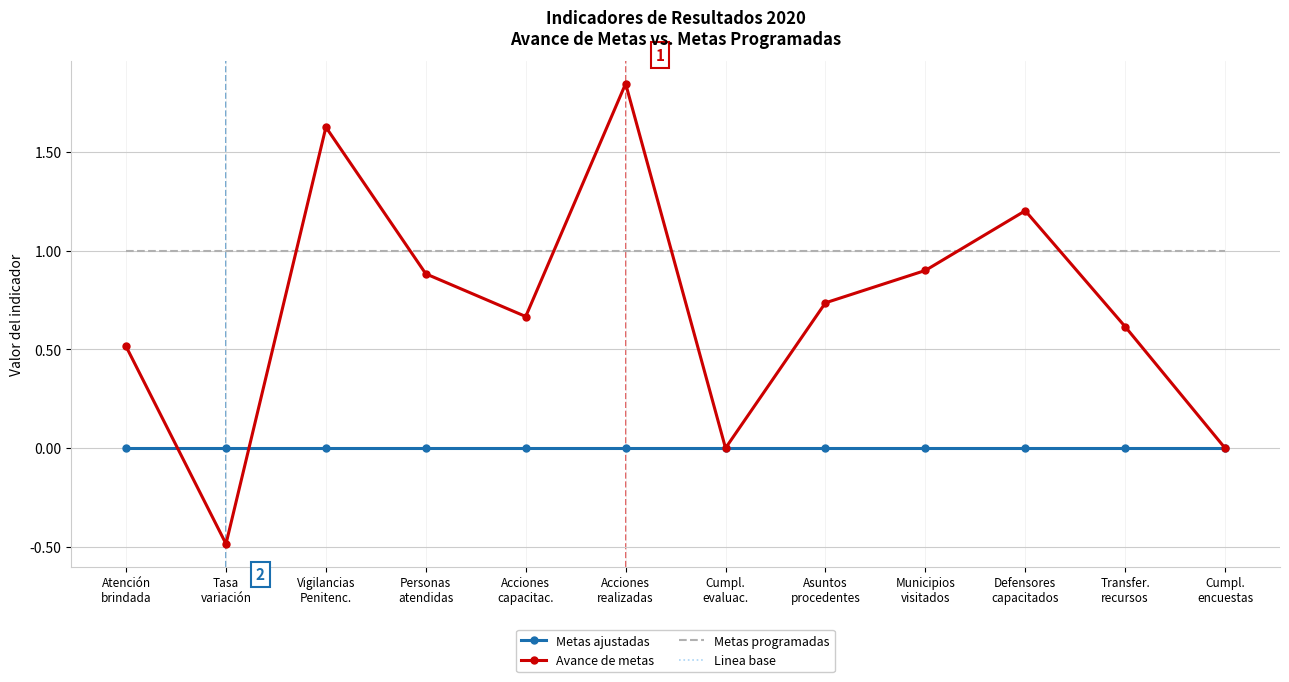

Which category has the lowest value across all series?

Tasa
variación